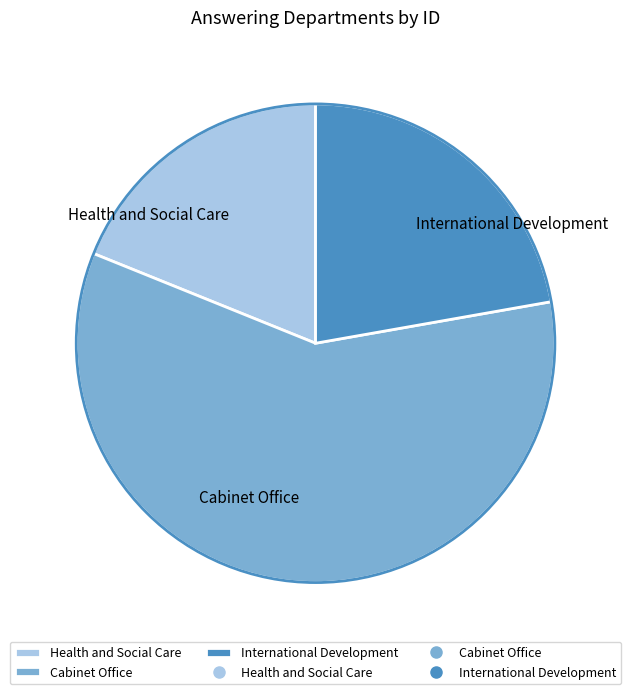

How many slices are in this pie chart?

3